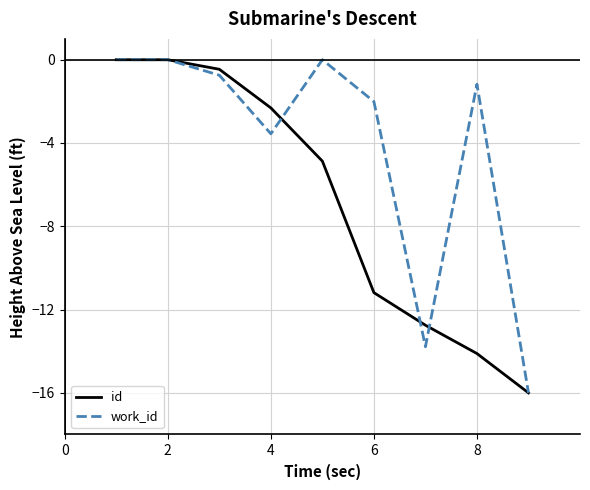

List the series in order of their overall mean, highest first.

work_id, id